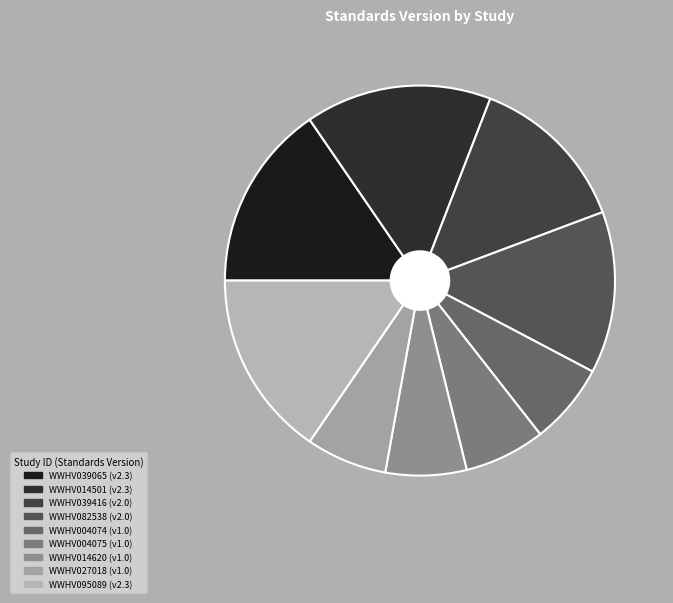

To the nearest percent, what percentage of the pie is WWHV014501?

15%